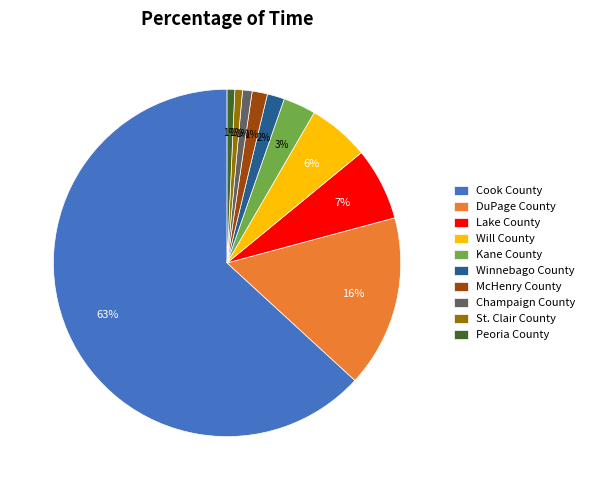

Is Cook County the majority of the pie?

Yes